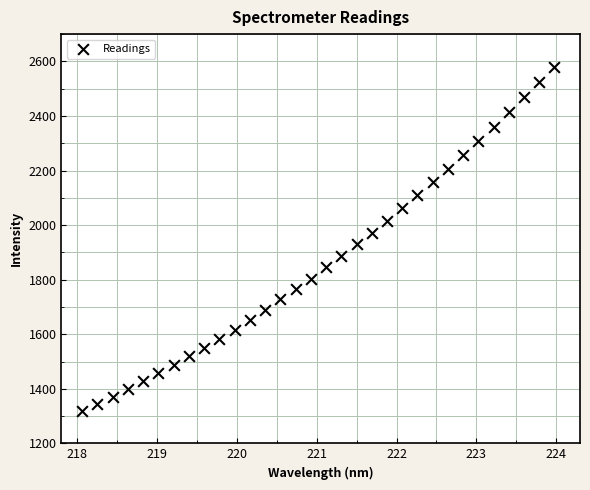

What is the range of Y values (max minus min)?

1259.8